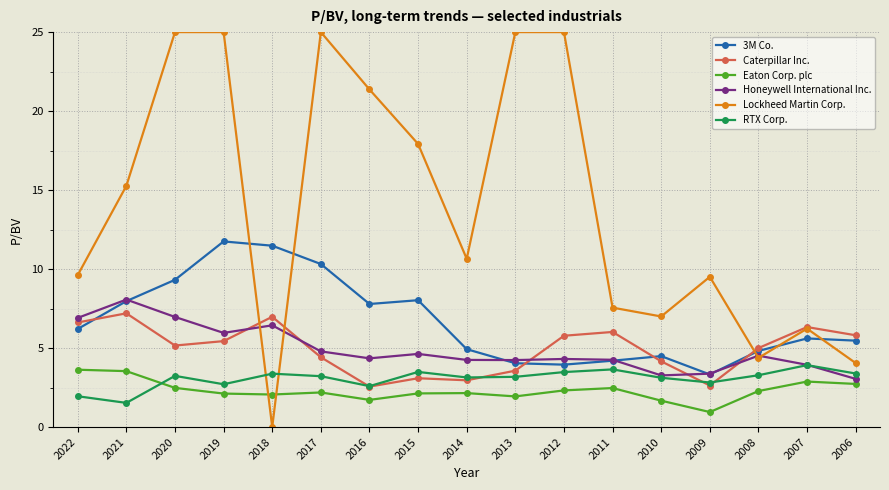

What is the value of the Lockheed Martin Corp. point at the 10th from the left?

25.0